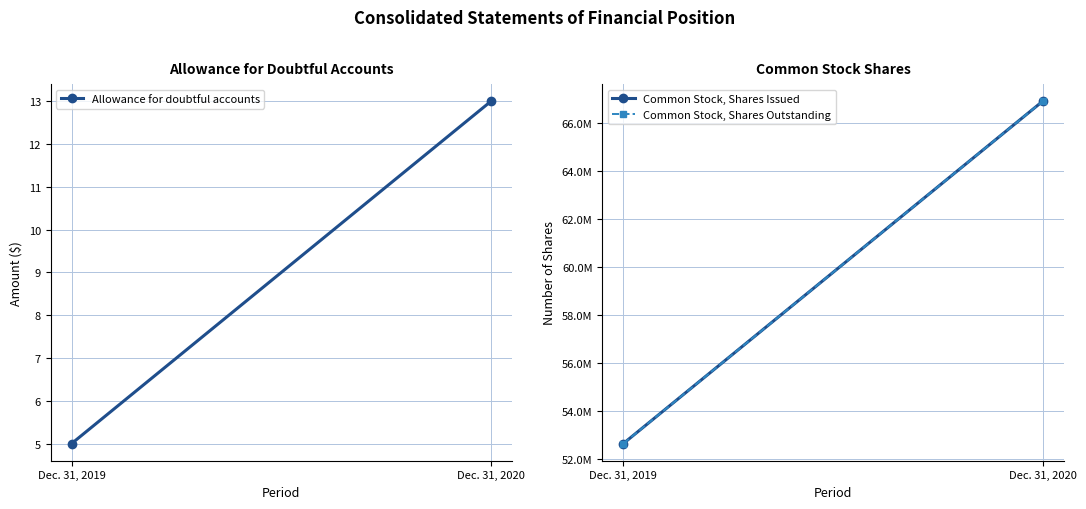

What is the difference between the maximum and minimum values in the Common Stock, Shares Issued series?

14255142